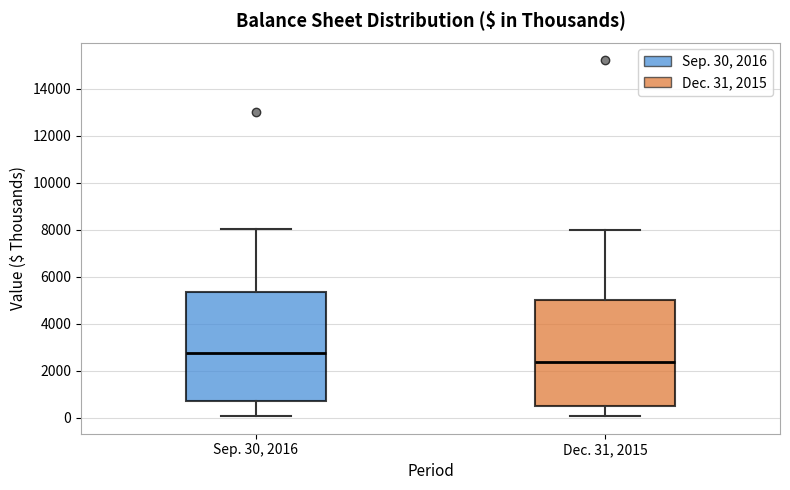

Reading left to right, transcribe this box plot: for each box, give where its median line is, the range the box spans, and where its two whiskers end, as read against the y-axis. The values are not printed on the chart, so give them approximately, as read against the axis.

Sep. 30, 2016: median 2800, box 800 to 5400, whiskers 0 to 8000
Dec. 31, 2015: median 2400, box 600 to 5000, whiskers 0 to 8000